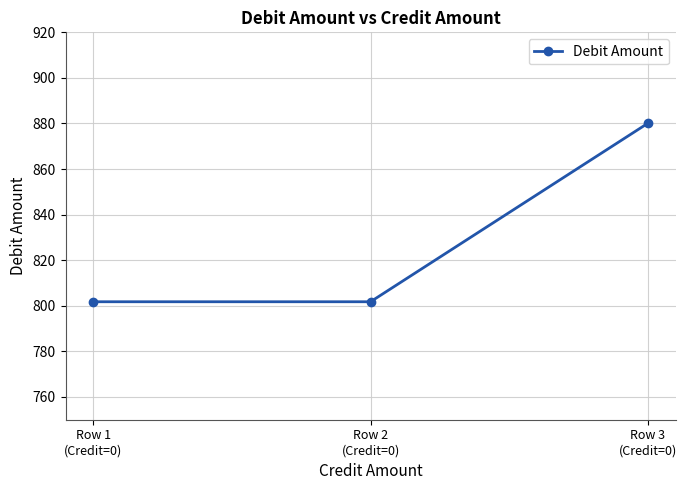

How many series are shown in this chart?

1